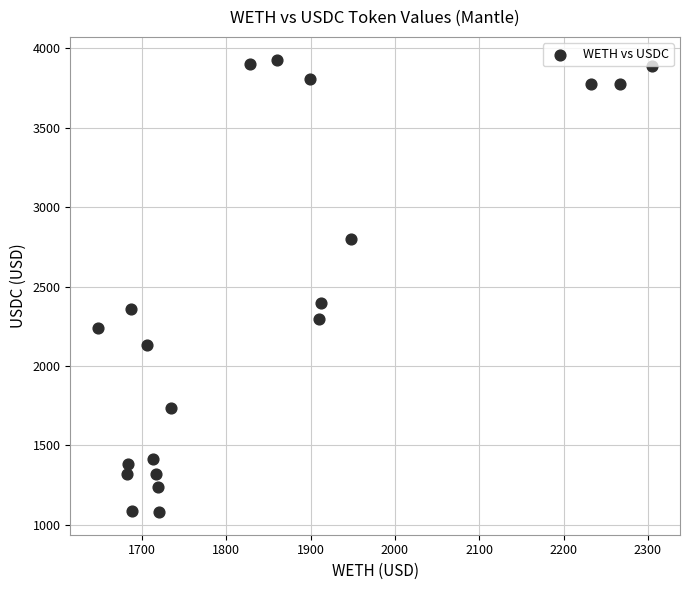

What Y value in the scatter plot is closest to 2504?

2397.6